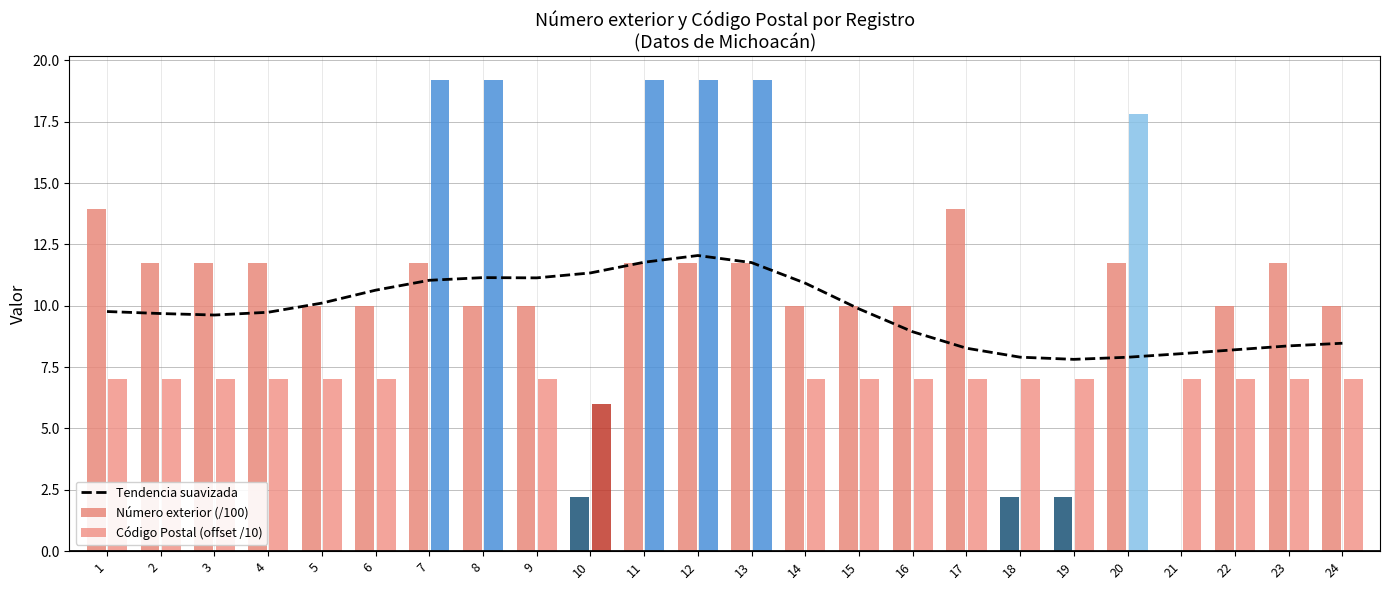

How many groups of bars are there?

24